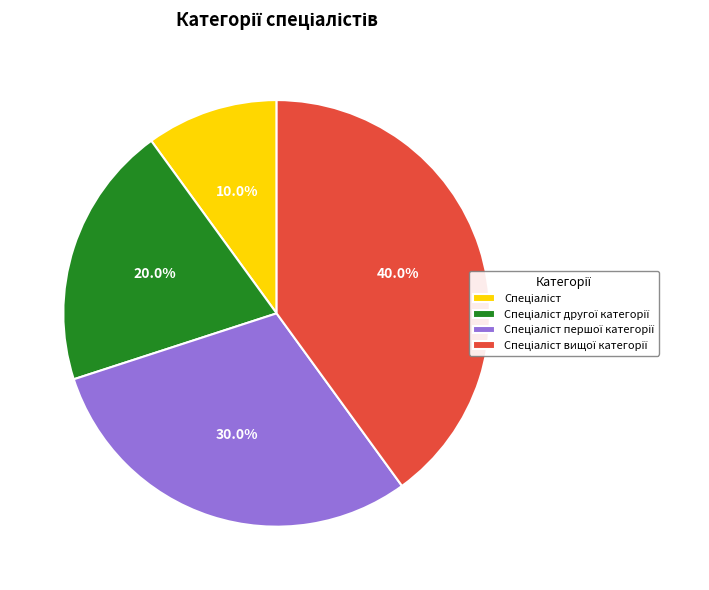

Does any single category account for the majority?

No